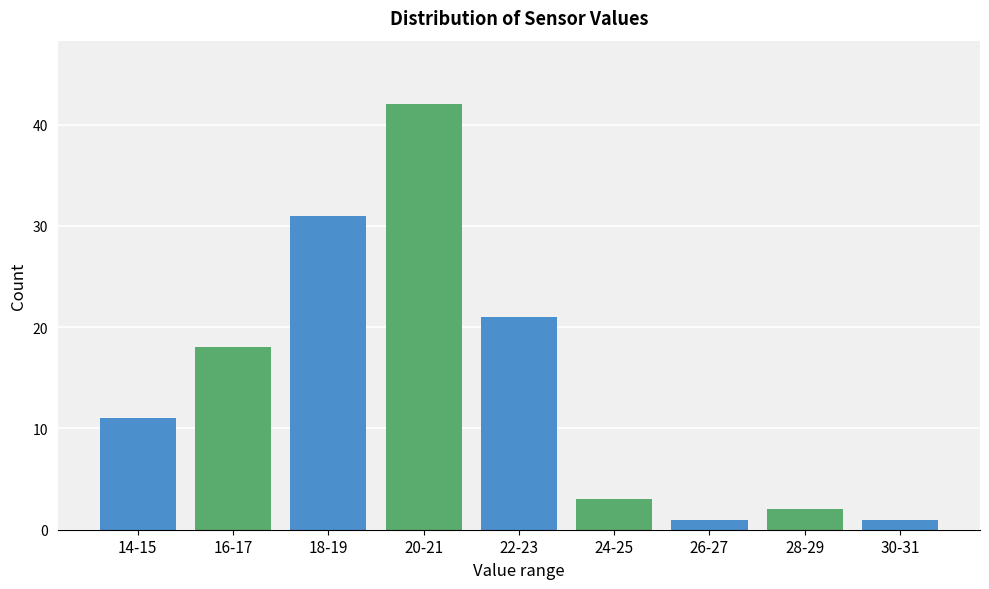

Reading right to left, what are all the values shown in this chart?

1	2	1	3	21	42	31	18	11